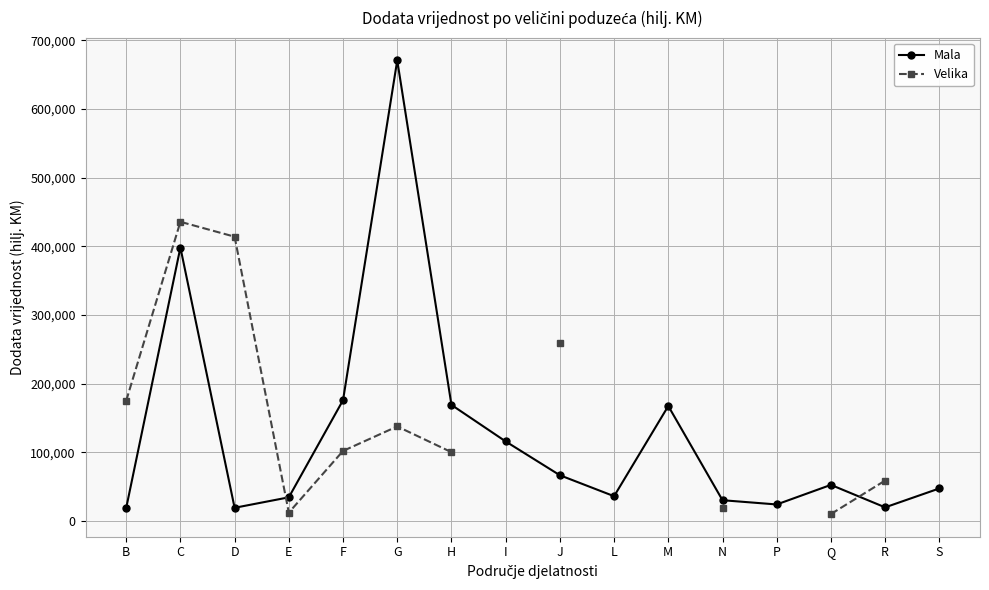

Which series has the largest total across all categories?

Mala